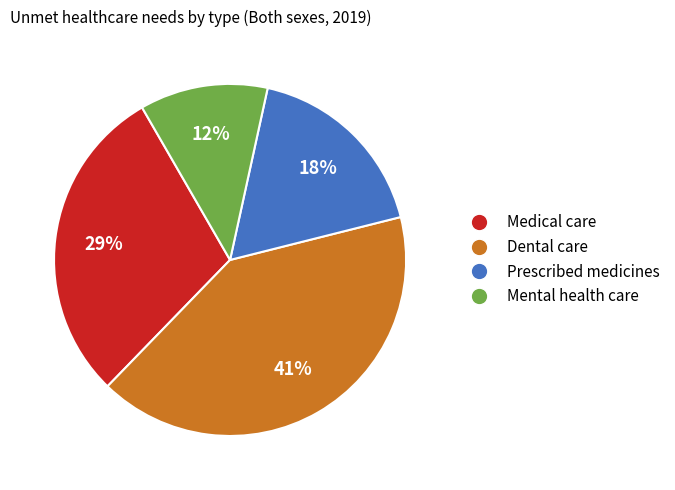

Is there a majority slice in this chart?

No